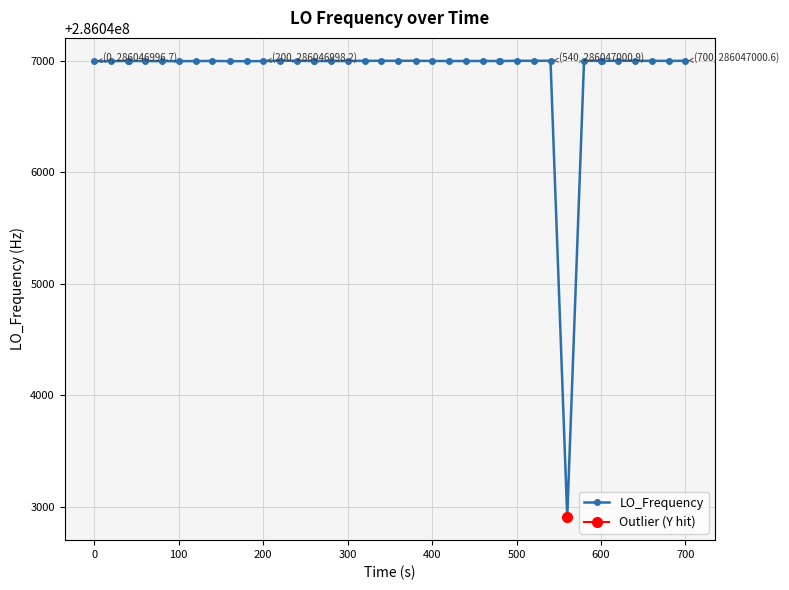

What is the value of the LO_Frequency point at the 9th from the left?

286046999.2